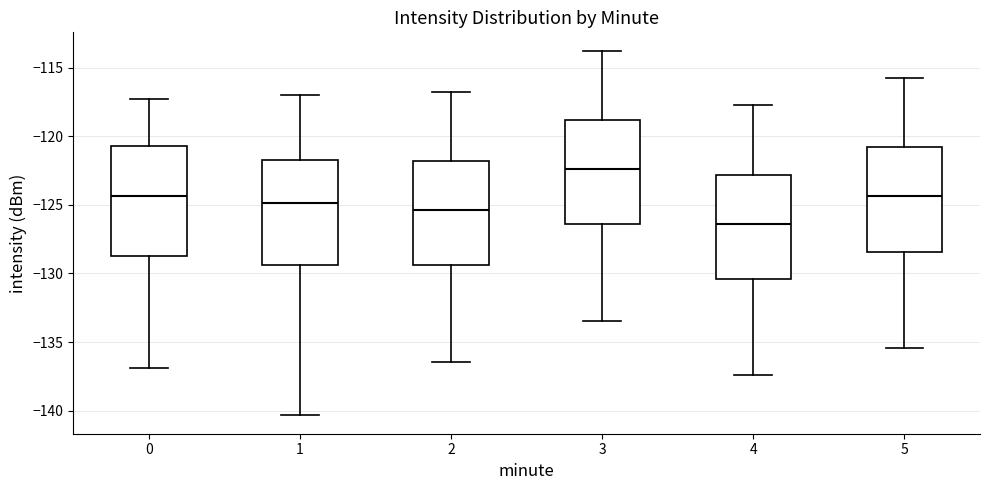

Which box's median line is the lowest?

4